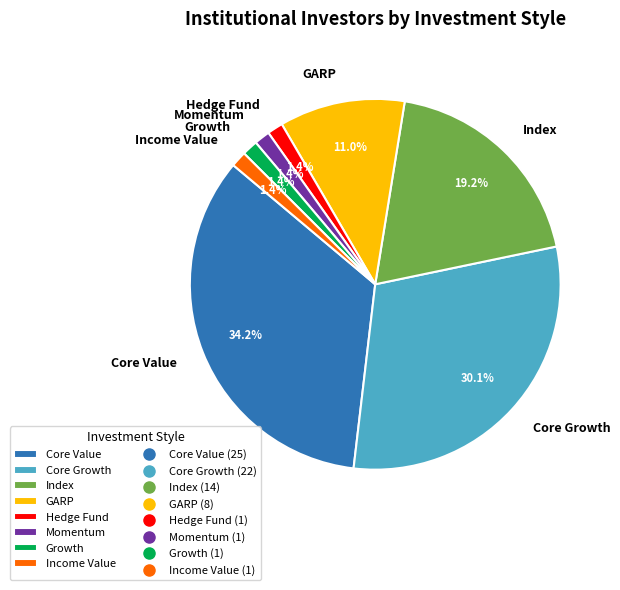

Is there any slice that represents more than half of the pie?

No